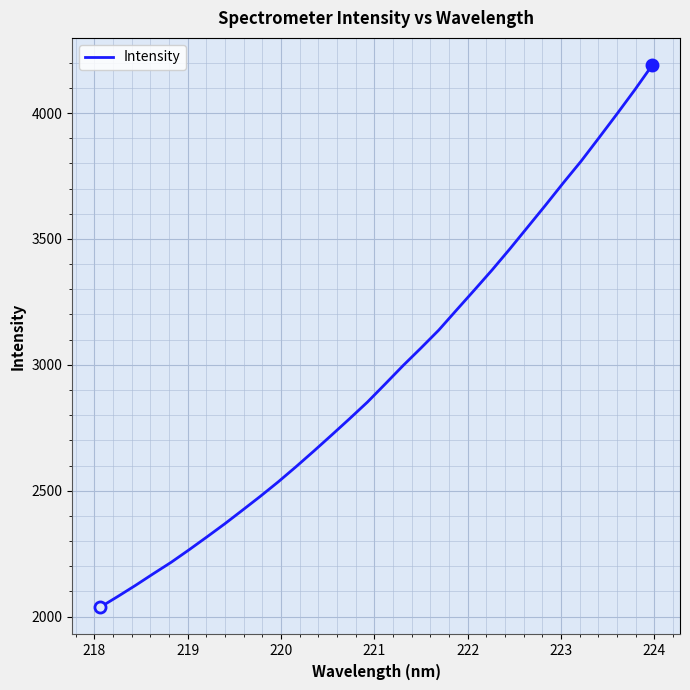

What is the smallest value displayed?

2036.5